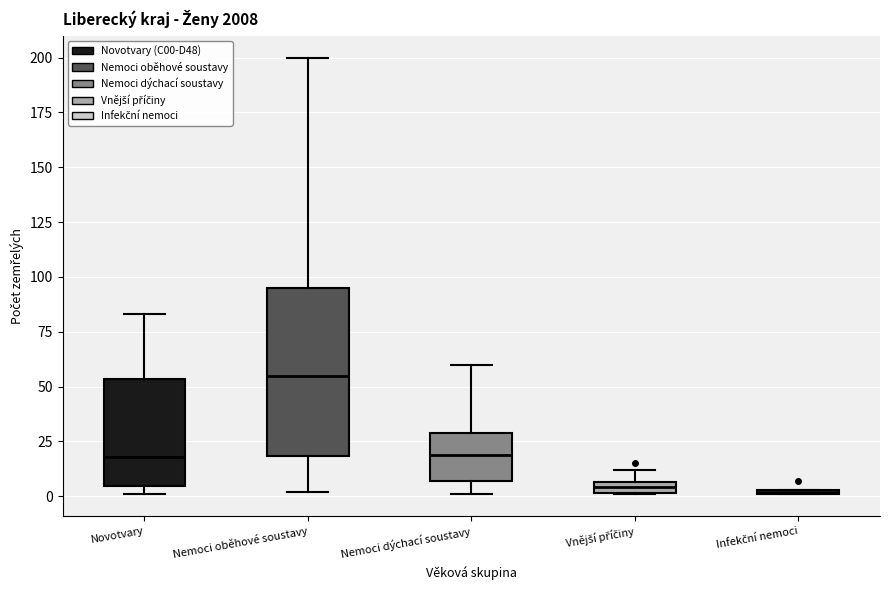

Where is the upper edge of the box for Infekční nemoci on the y-axis? The values are not printed on the chart, so give them approximately, as read against the axis.

5